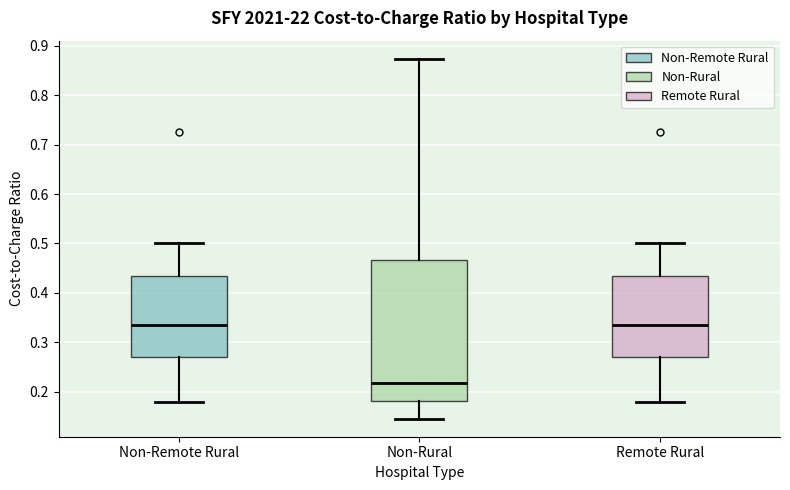

Reading left to right, transcribe this box plot: for each box, give where its median line is, the range the box spans, and where its two whiskers end, as read against the y-axis. The values are not printed on the chart, so give them approximately, as read against the axis.

Non-Remote Rural: median 0.33, box 0.27 to 0.43, whiskers 0.18 to 0.50
Non-Rural: median 0.22, box 0.18 to 0.47, whiskers 0.15 to 0.87
Remote Rural: median 0.33, box 0.27 to 0.43, whiskers 0.18 to 0.50